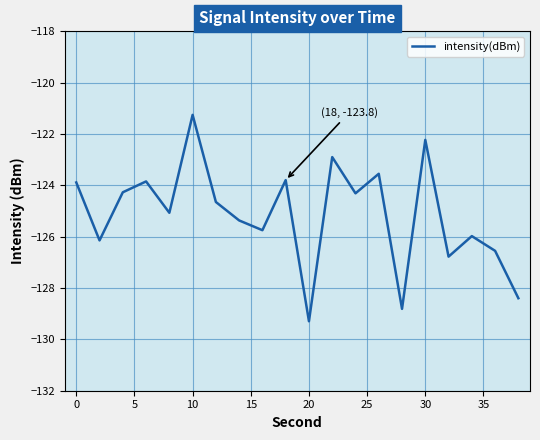

What is the difference between the maximum and minimum values?

8.0